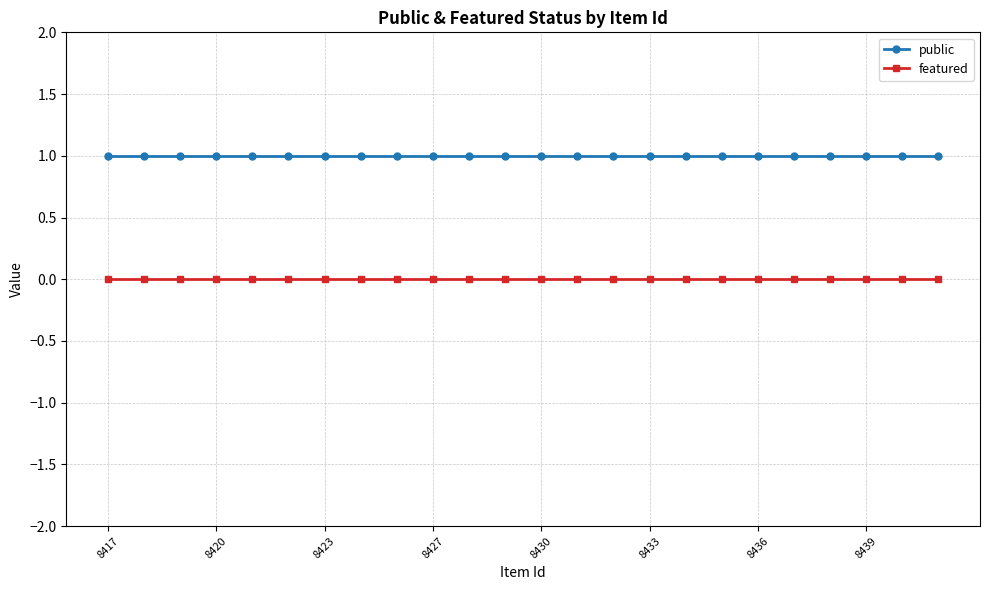

True or false: public and featured cross at least once.

False